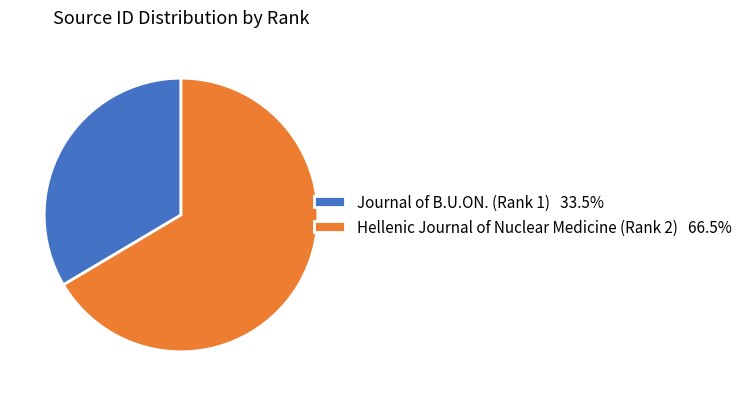

The Hellenic Journal of Nuclear Medicine (Rank 2) slice represents 66% of the pie. True or false?

True